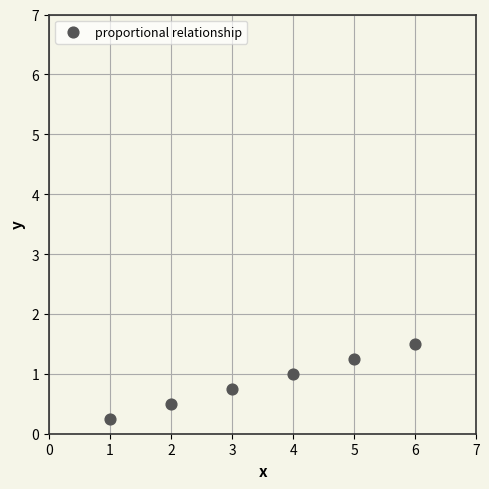

What is the average Y value?

0.9